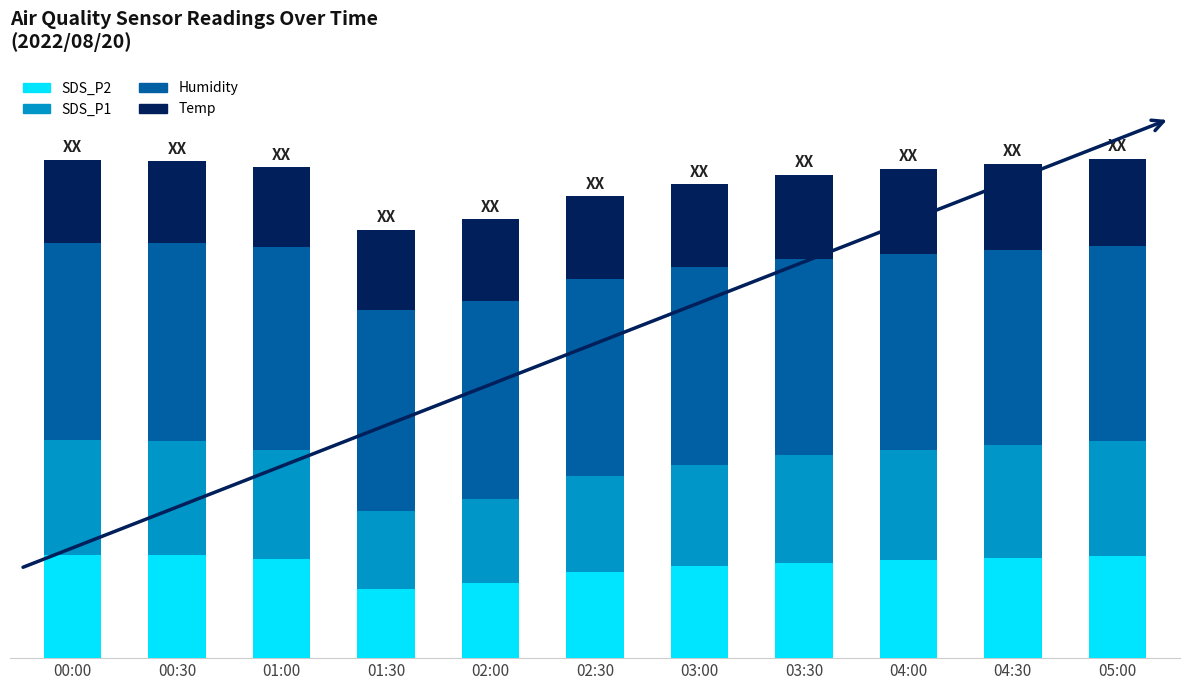

What is the sum of the Temp values at 01:30 and 03:00?

18.0